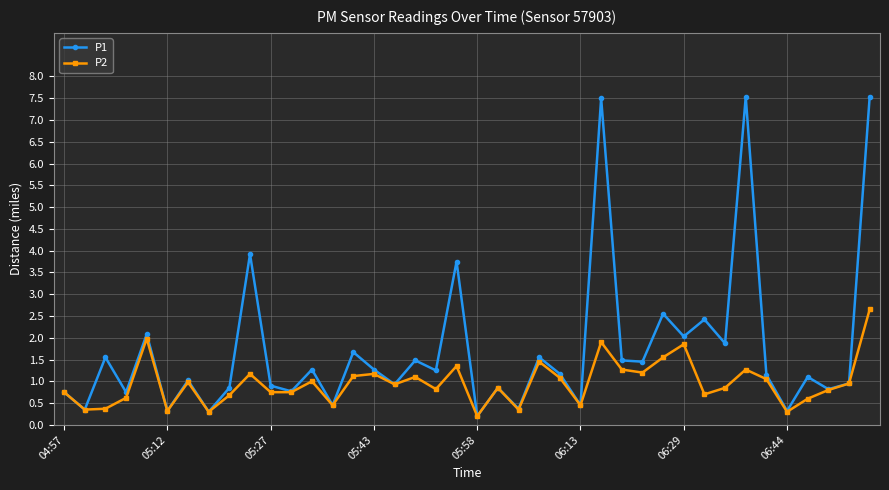

True or false: P1 has more than 2 interior local peaks.

True